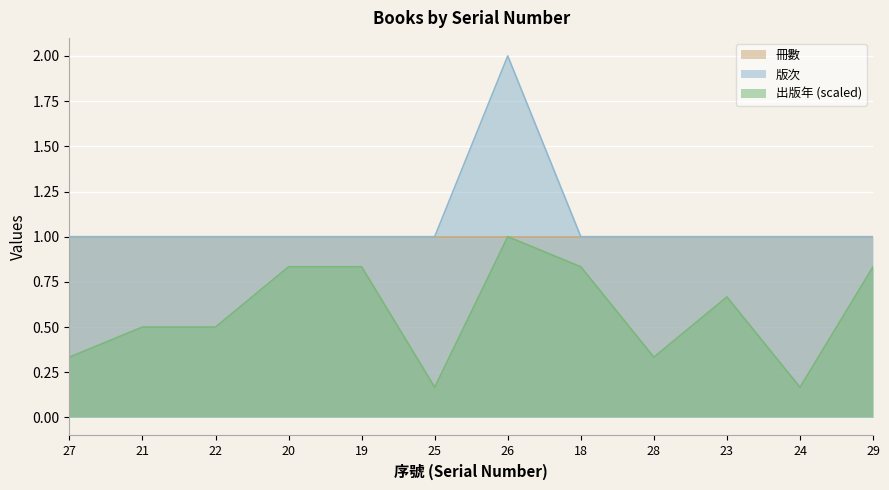

Is the value of 出版年 at 29 greater than the value of 版次 at 24?

No